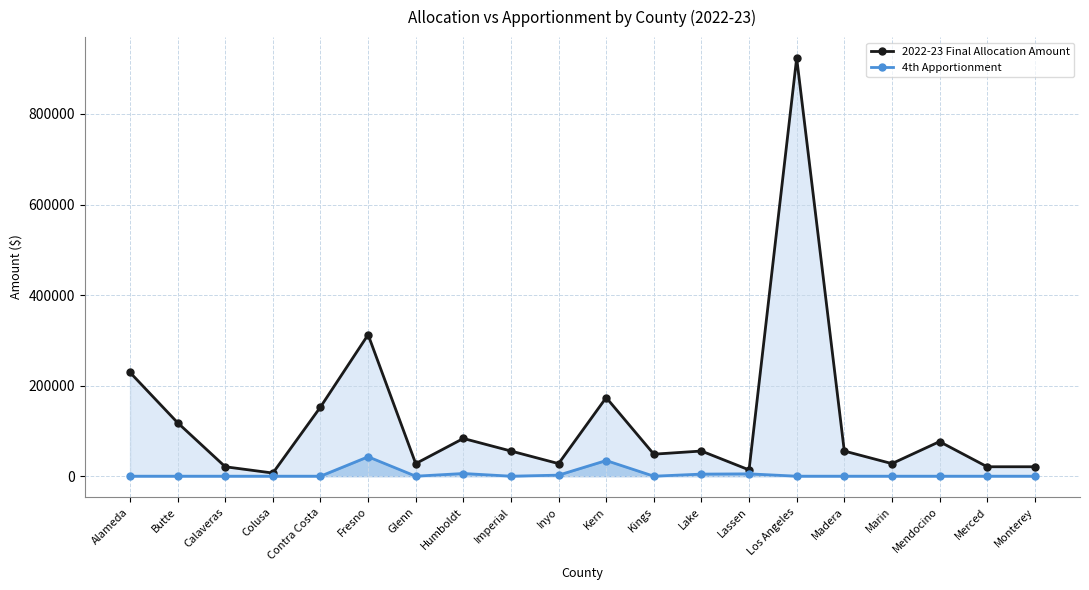

How many data points in 4th Apportionment are above 0?

6